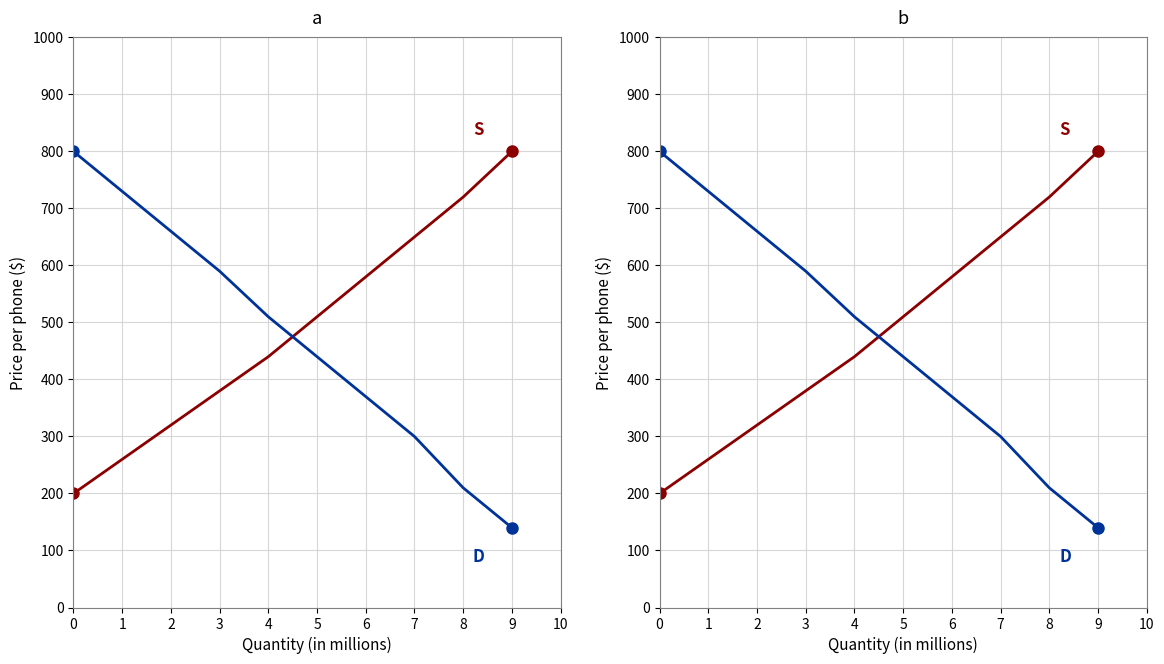

At 6, list the series in order from largest to smallest.

S, D